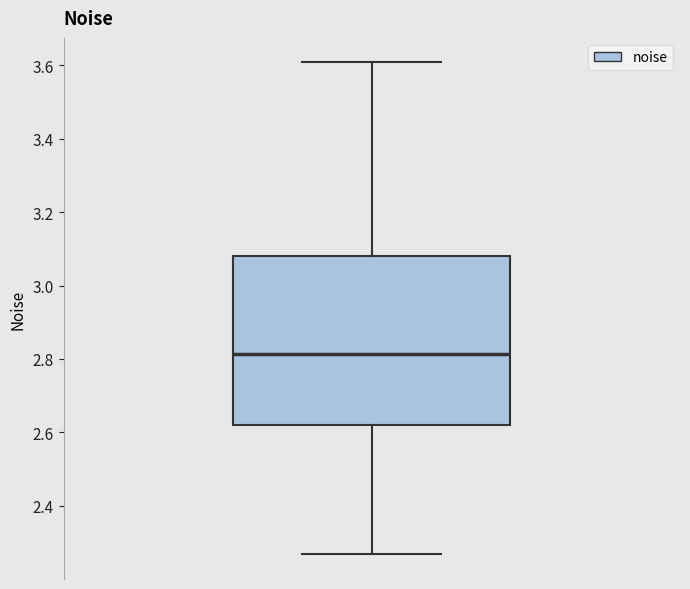

Read this box plot against the y-axis: the position of the median line, the range covered by the box, and the ends of both whiskers. The values are not printed on the chart, so give them approximately, as read against the axis.

median 2.82, box 2.62 to 3.08, whiskers 2.26 to 3.60